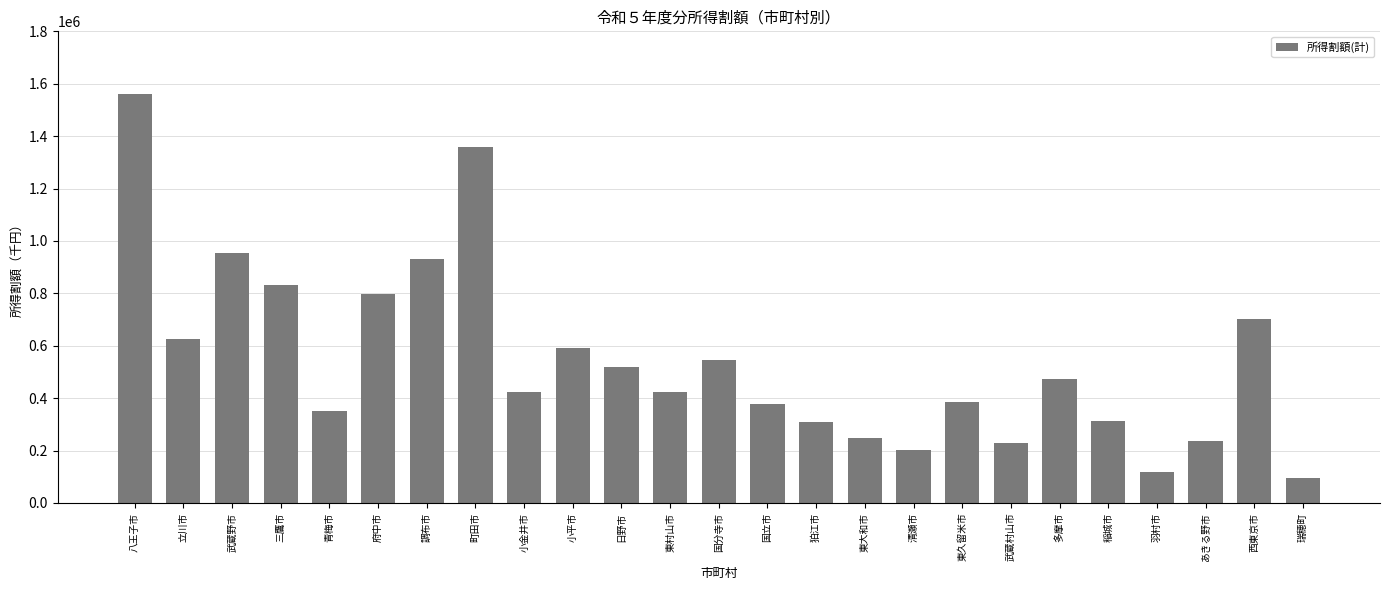

What is the difference between the values at 日野市 and 調布市?

412129